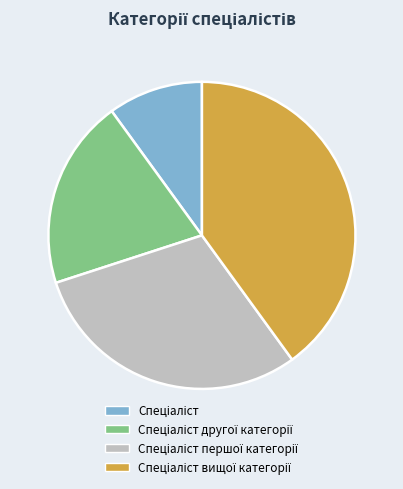

Does any single category account for the majority?

No